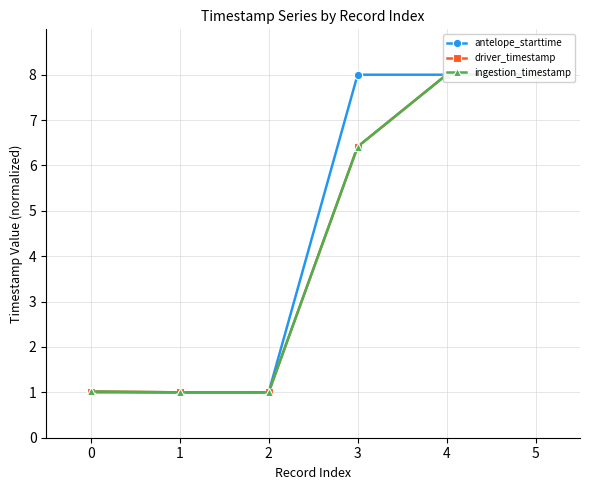

True or false: antelope_starttime has more than 2 interior local peaks.

False